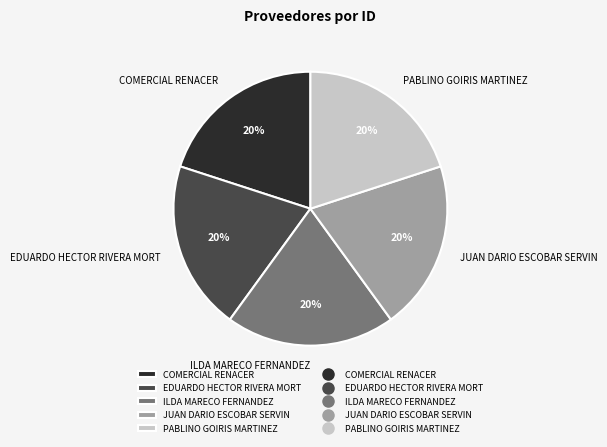

To the nearest percent, what portion does ILDA MARECO FERNANDEZ represent?

20%